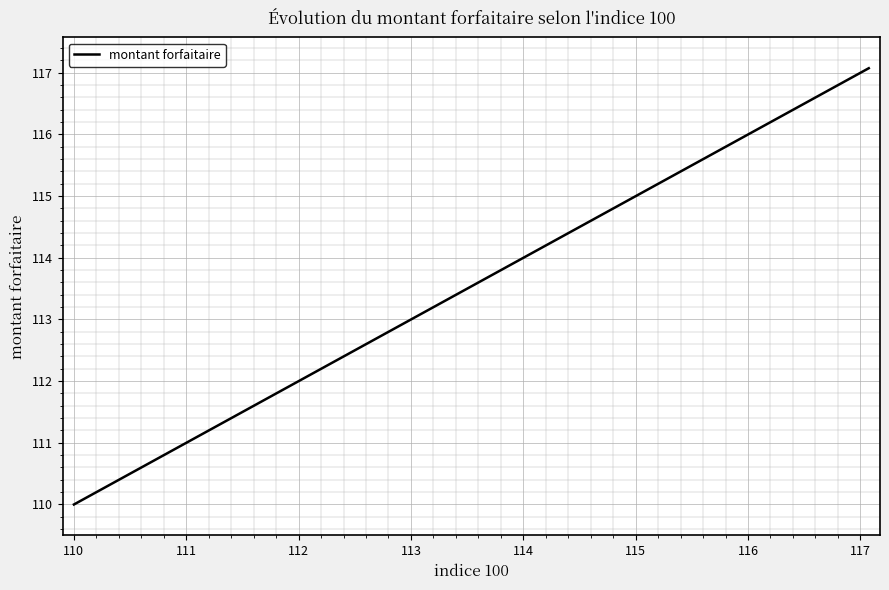

Is this an area chart (filled region under the line)?

No